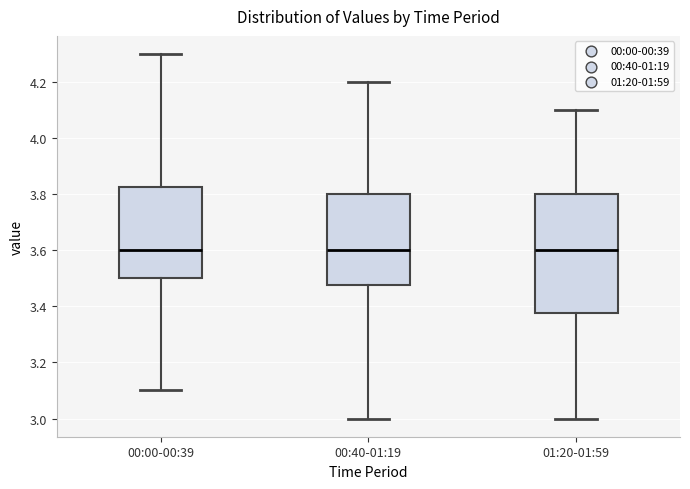

Reading left to right, read every box against the y-axis: the position of its median line, the range the box covers, and the ends of its whiskers. The values are not printed on the chart, so give them approximately, as read against the axis.

00:00-00:39: median 3.60, box 3.50 to 3.82, whiskers 3.10 to 4.30
00:40-01:19: median 3.60, box 3.48 to 3.80, whiskers 3.00 to 4.20
01:20-01:59: median 3.60, box 3.38 to 3.80, whiskers 3.00 to 4.10